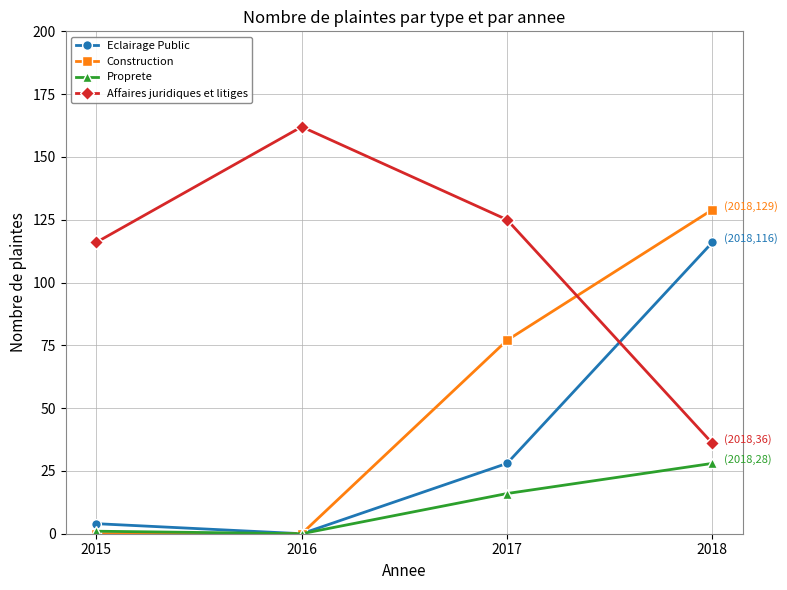

Which series changed the most between 2015 and 2017?

Construction